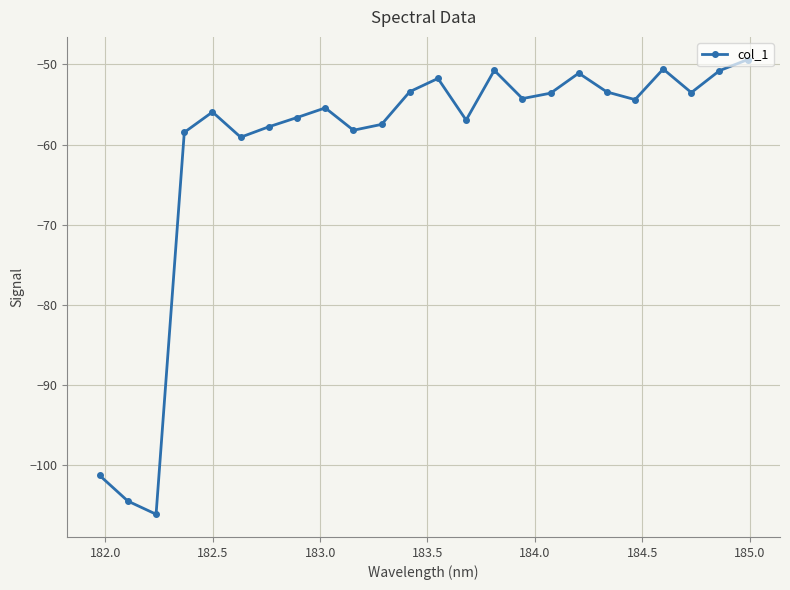

How many data points are less than -54?

14